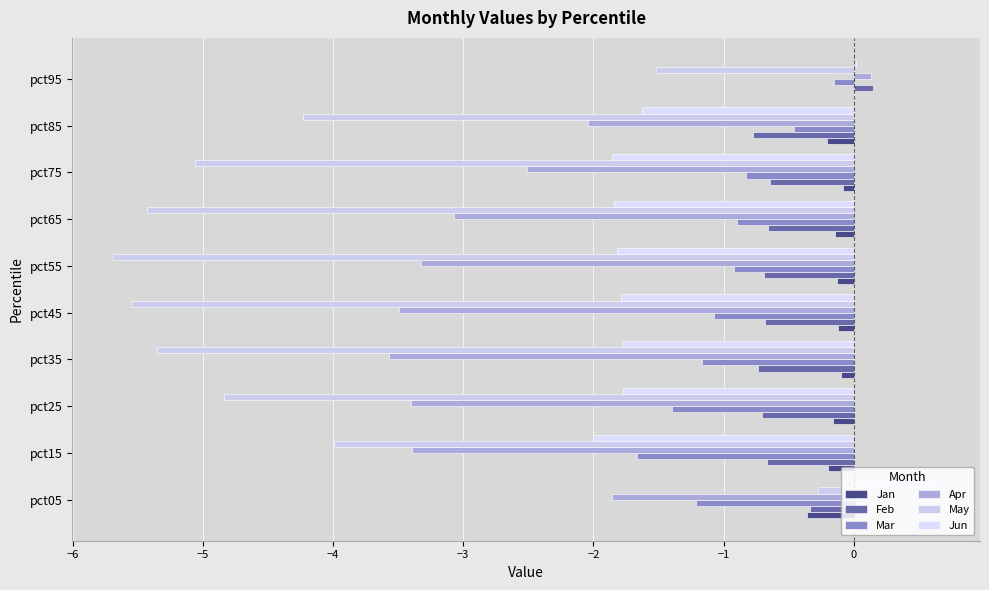

How many categories are shown in the chart?

10